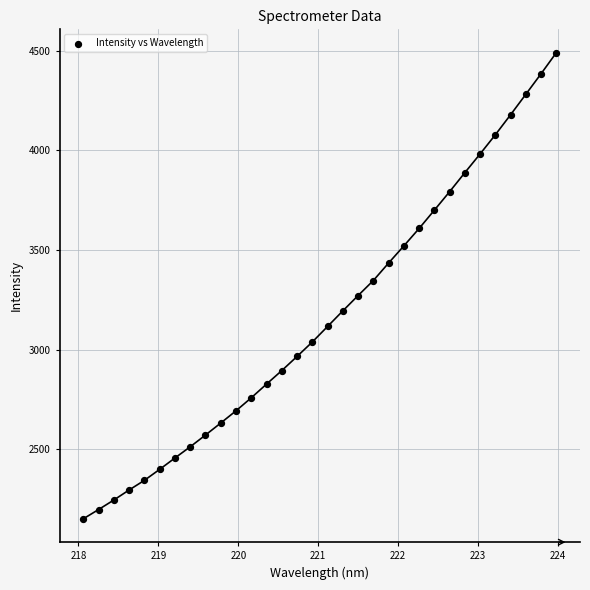

What is the range of X values (max minus min)?

5.9